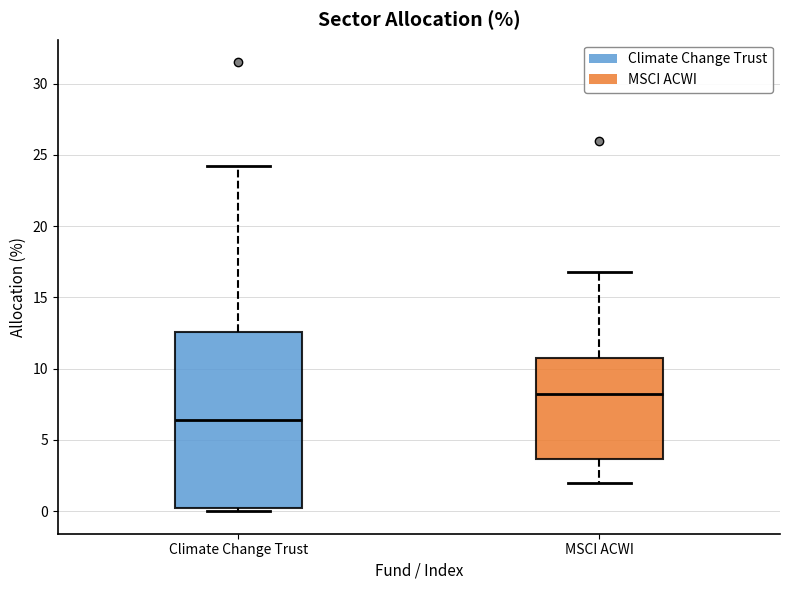

Comparing the boxes themselves (not the whiskers), which one is the tallest?

Climate Change Trust